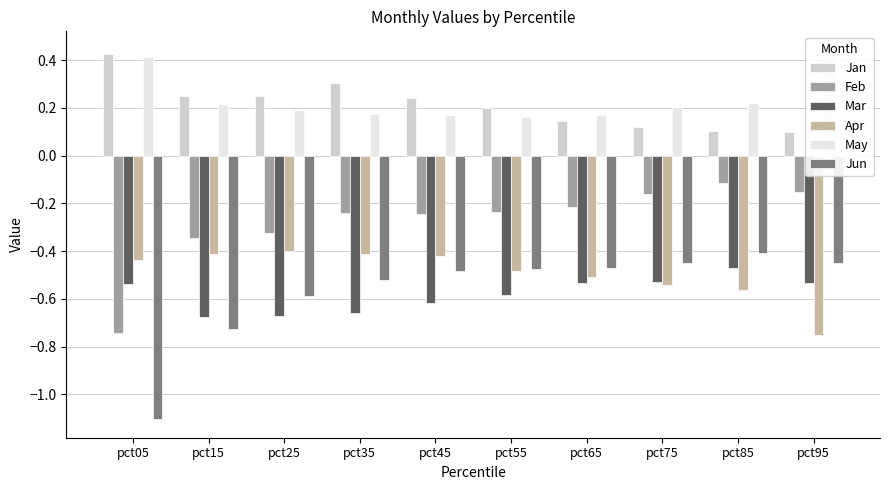

List the labels in order of Jan value, smallest first.

pct95, pct85, pct75, pct65, pct55, pct45, pct25, pct15, pct35, pct05